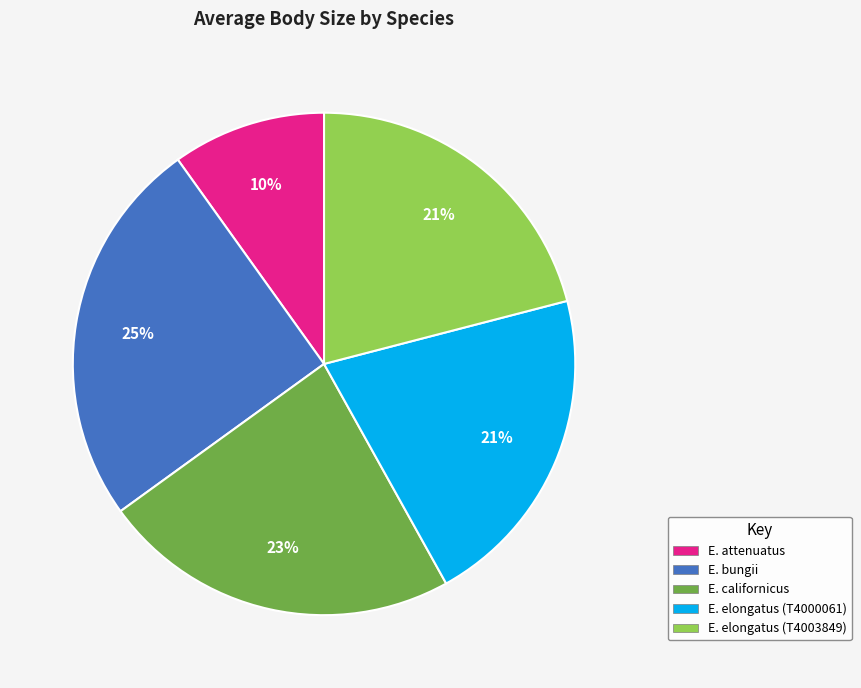

To the nearest percent, what is the average slice percentage?

20%